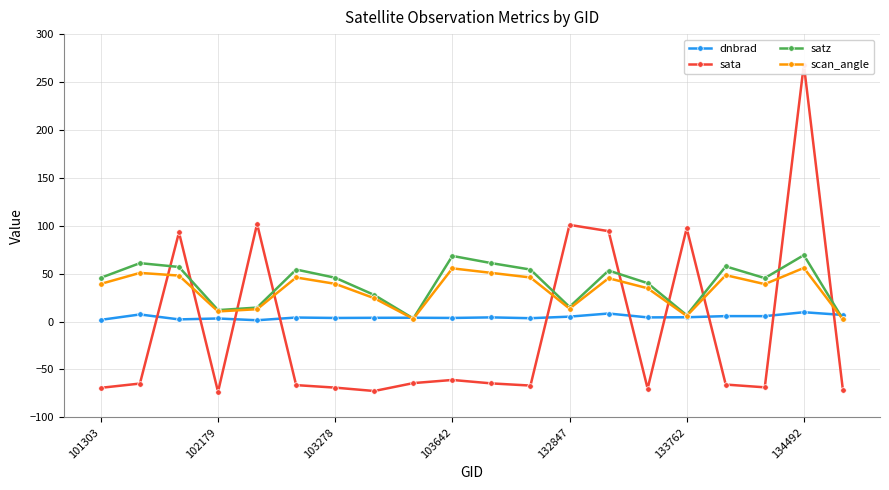

Reading left to right, extract all data points from this chart.

dnbrad: 1.7	7.4	2.2	3.2	1.3	4.2	3.7	3.9	3.9	3.7	4.3	3.5	5.1	8.4	4.3	4.4	5.6	5.6	9.7	6.8
sata: -69.2	-64.8	93.0	-73.3	101.9	-66.4	-69.0	-72.5	-64.3	-61.0	-64.6	-66.9	100.9	94.3	-70.0	97.4	-65.8	-68.7	268.2	-71.4
satz: 45.7	60.9	56.9	11.9	14.5	54.3	45.7	27.7	3.2	68.5	60.9	54.2	15.2	53.2	40.0	6.6	57.5	45.3	69.3	2.5
scan_angle: 39.3	50.7	47.9	10.5	12.9	46.0	39.3	24.3	2.8	55.5	50.7	46.0	13.5	45.2	34.7	5.8	48.4	39.0	56.0	2.2